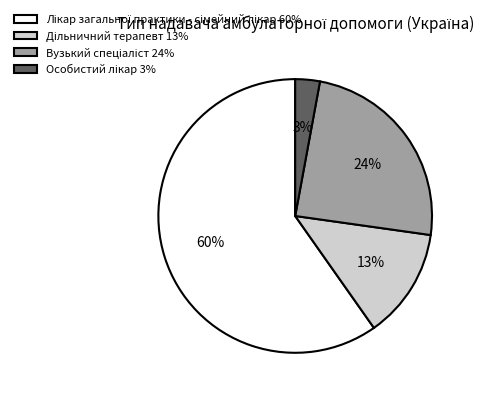

Count the number of slices in the pie.

4